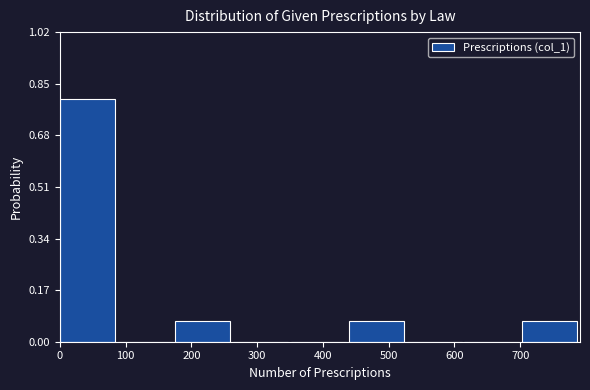

Over which range of the x-axis is the bar tallest?

0 to 90